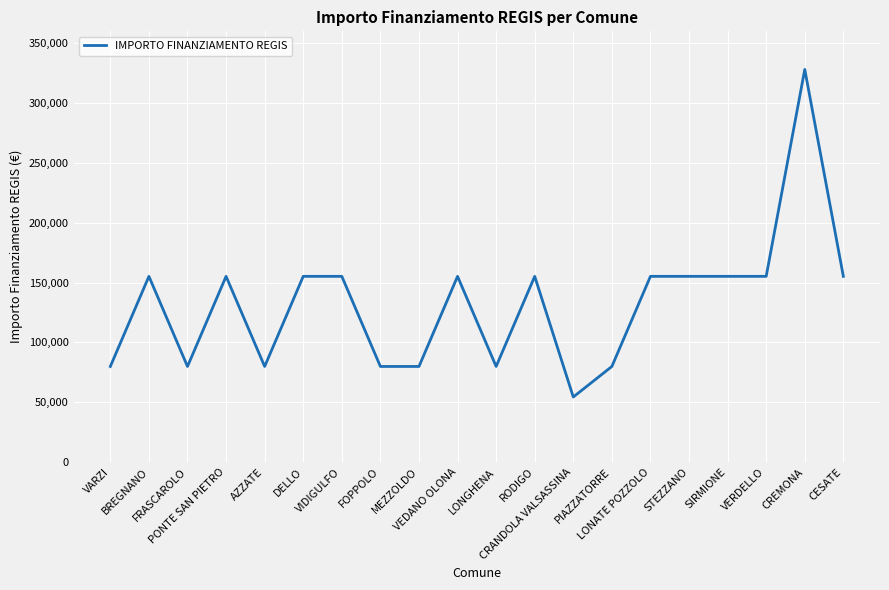

What is the maximum value shown in the chart?

328160